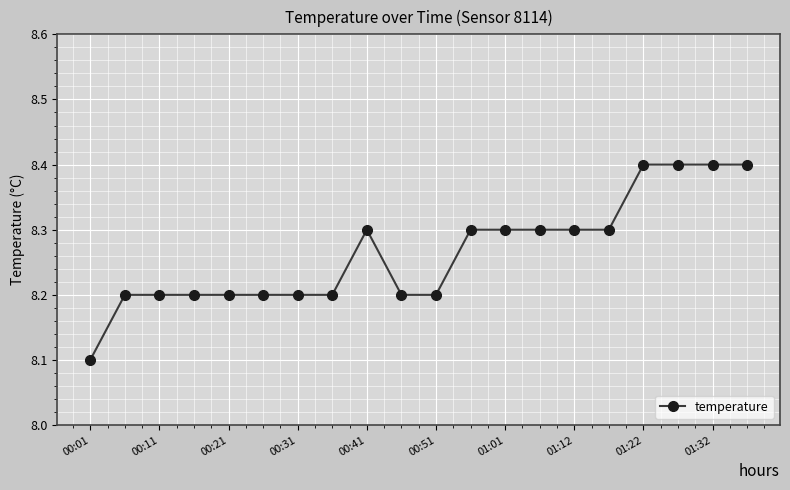

What is the difference between the second highest and minimum values?

0.3